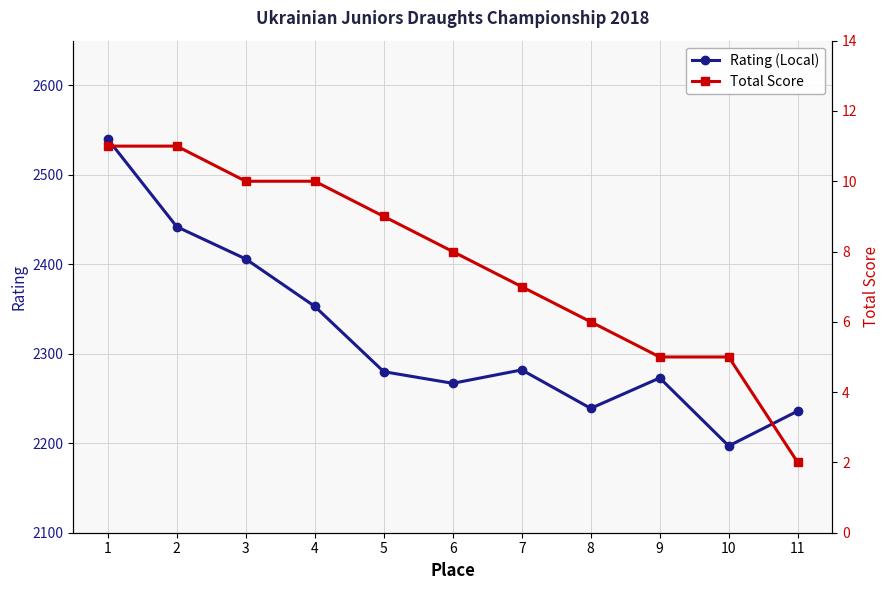

What is the value of the Rating (Local) point at the 9th from the left?

2273